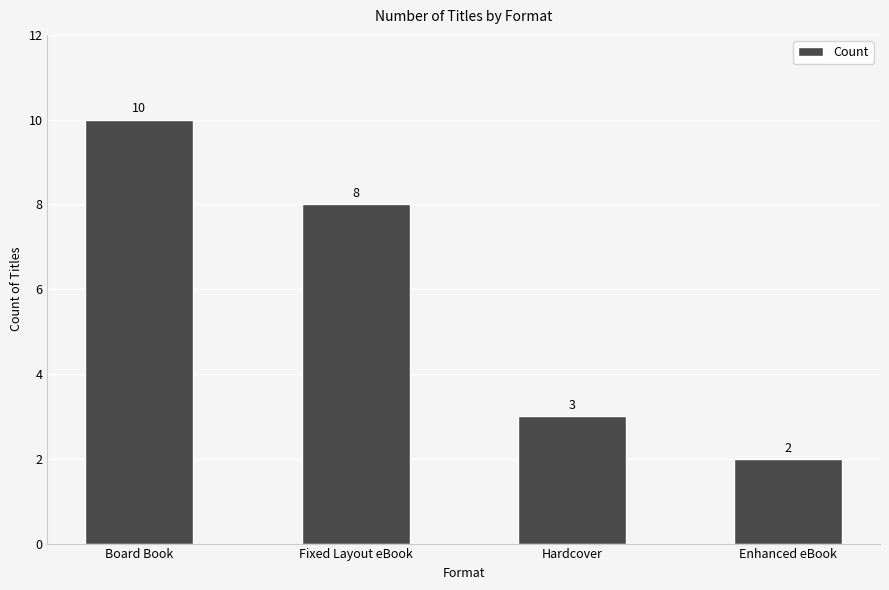

Approximately how many times larger is the value at Board Book compared to Fixed Layout eBook?

1.2